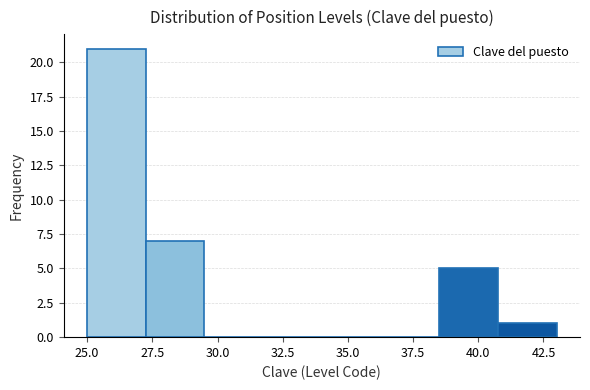

Reading left to right, transcribe this chart: for each bar, give the range it covers on the x-axis and its height. Neither the bar edges nor the heights are printed on the chart, so give them approximately, as read against the axes.

25.00 to 27.25: 21
27.25 to 29.50: 7
29.50 to 31.75: 0
31.75 to 34.00: 0
34.00 to 36.25: 0
36.25 to 38.50: 0
38.50 to 40.75: 5
40.75 to 43.00: 1